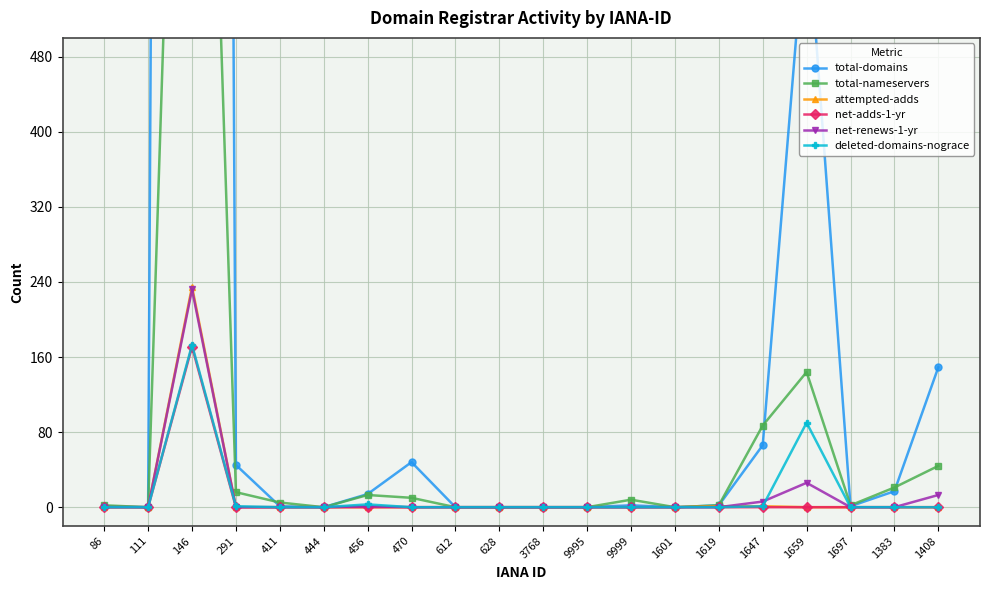

How many values in attempted-adds are above zero?

3